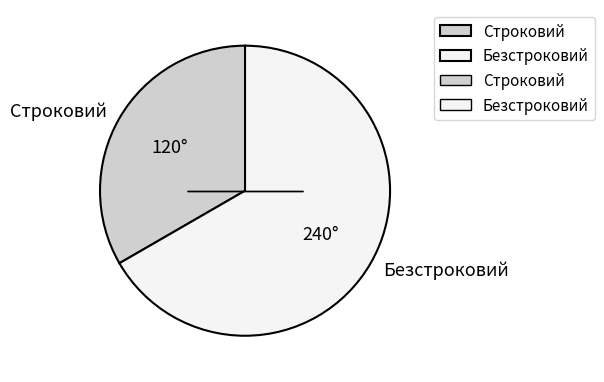

How many slices are in this pie chart?

2